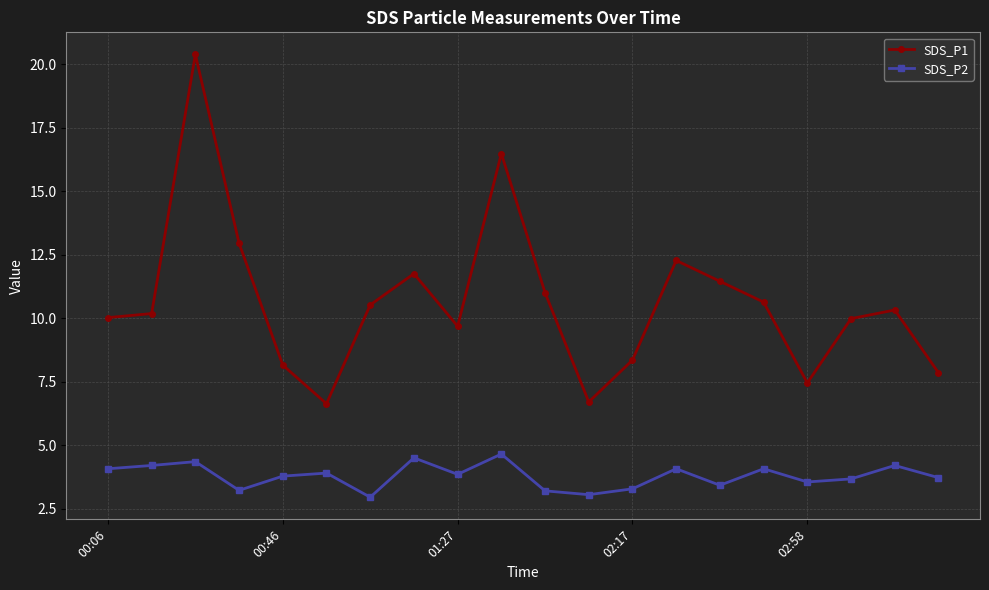

Which series has the largest total across all categories?

SDS_P1